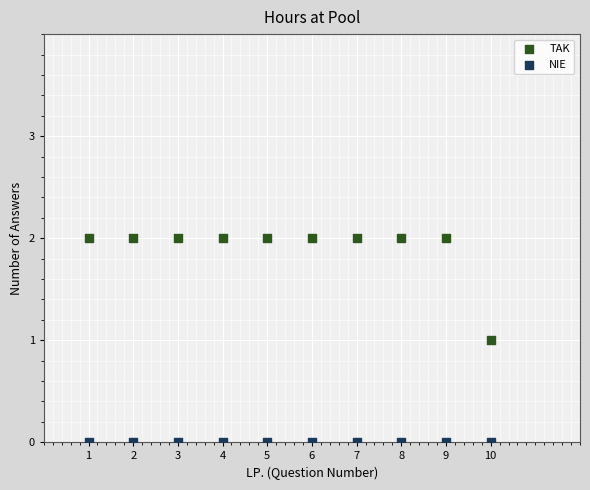

Which series contains the highest Y value?

TAK